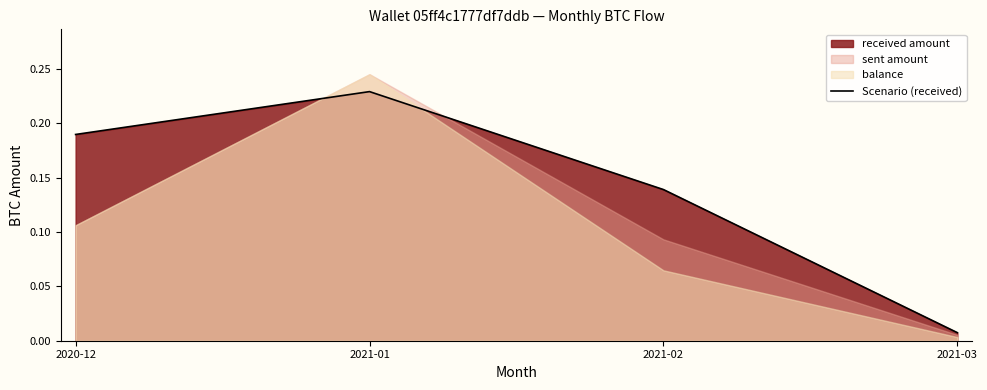

What is the difference between the maximum and second lowest values?

0.1